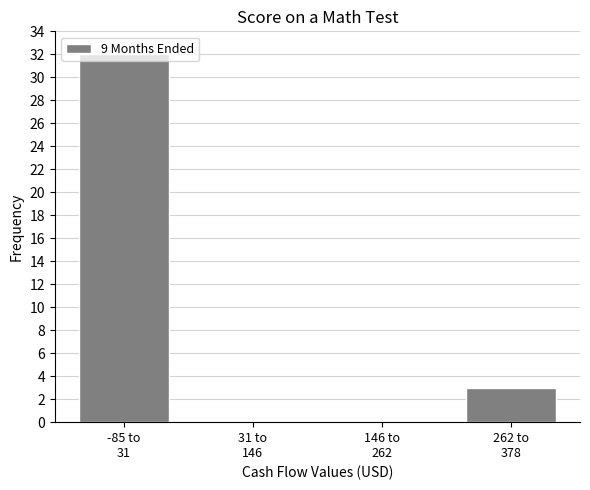

What is the maximum value shown in the chart?

32